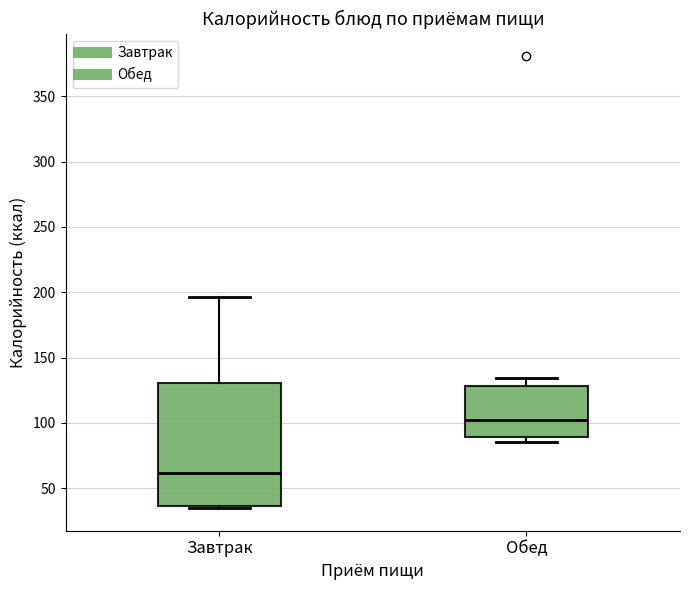

Which box has the lowest median line?

Завтрак